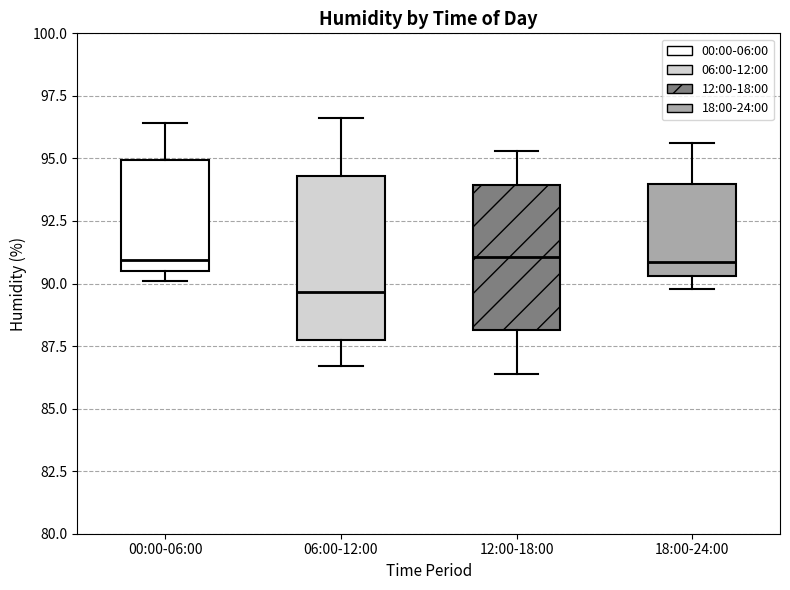

Where does the median line of the box for 00:00-06:00 sit on the y-axis? The values are not printed on the chart, so give them approximately, as read against the axis.

91.0